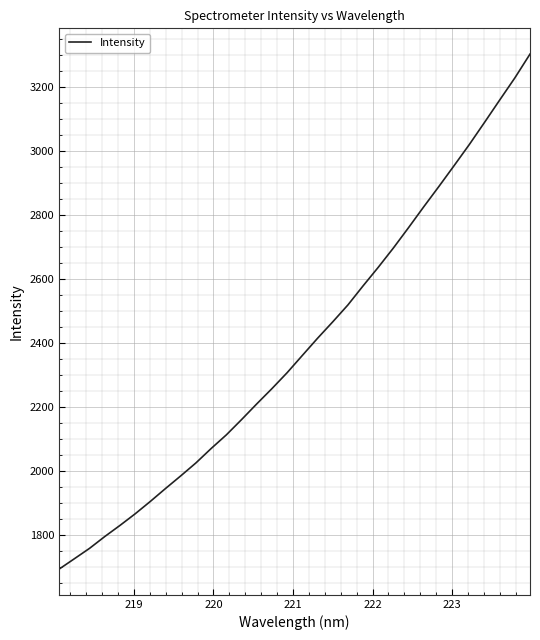

What is the minimum value shown in the chart?

1692.5